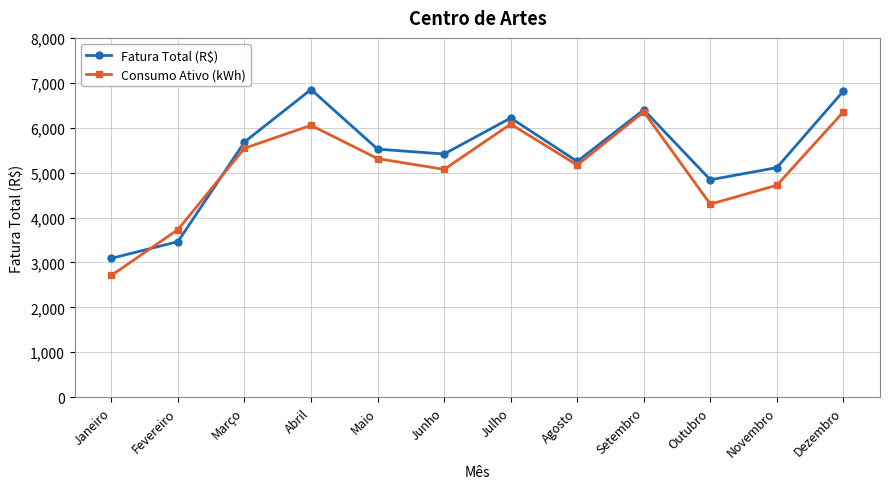

What position from the right is Julho?

6